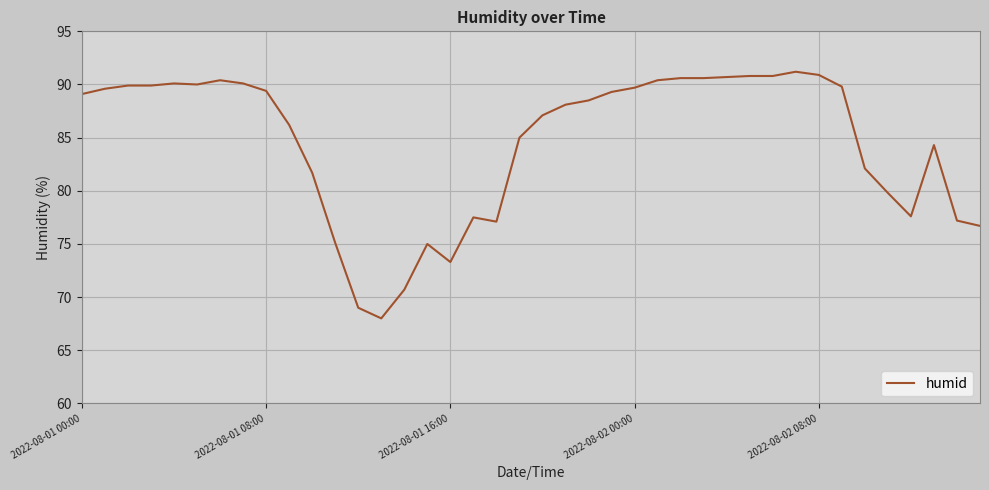

What is the smallest value displayed?

68.0